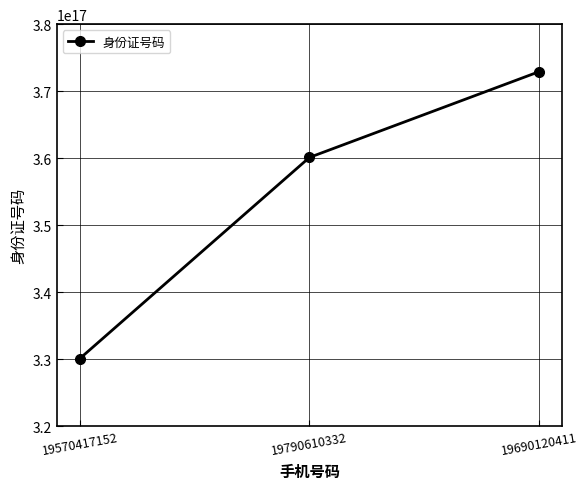

Rank the categories by value from lowest to highest.

19570417152, 19790610332, 19690120411